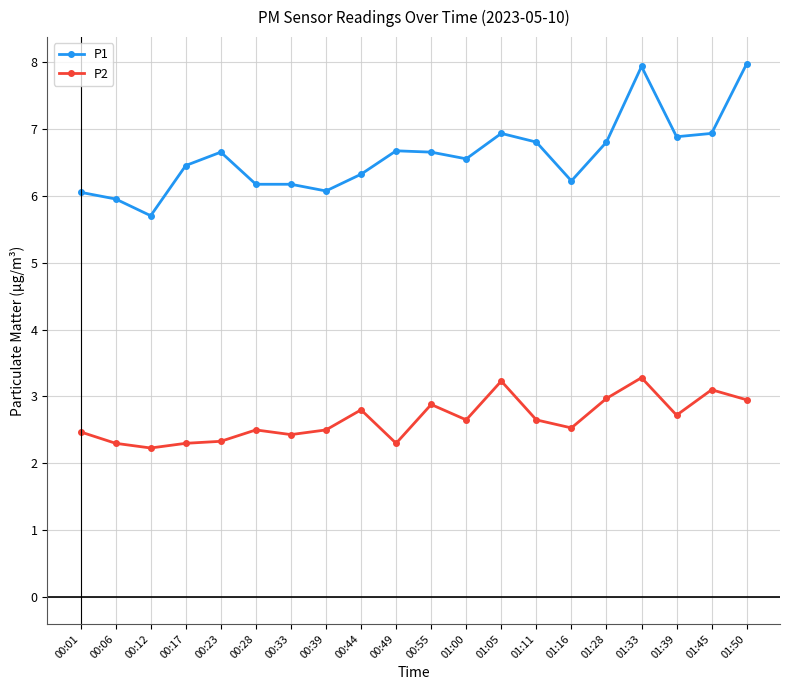

Between 00:06 and 00:23, which series saw the biggest shift?

P1